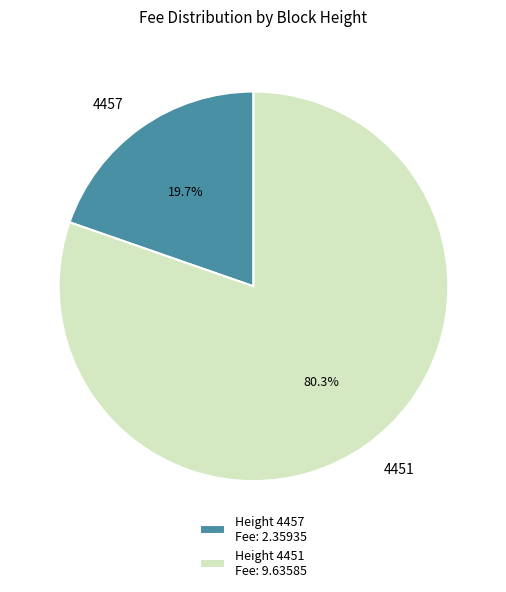

What is the majority slice?

Height 4451 Fee: 9.63585